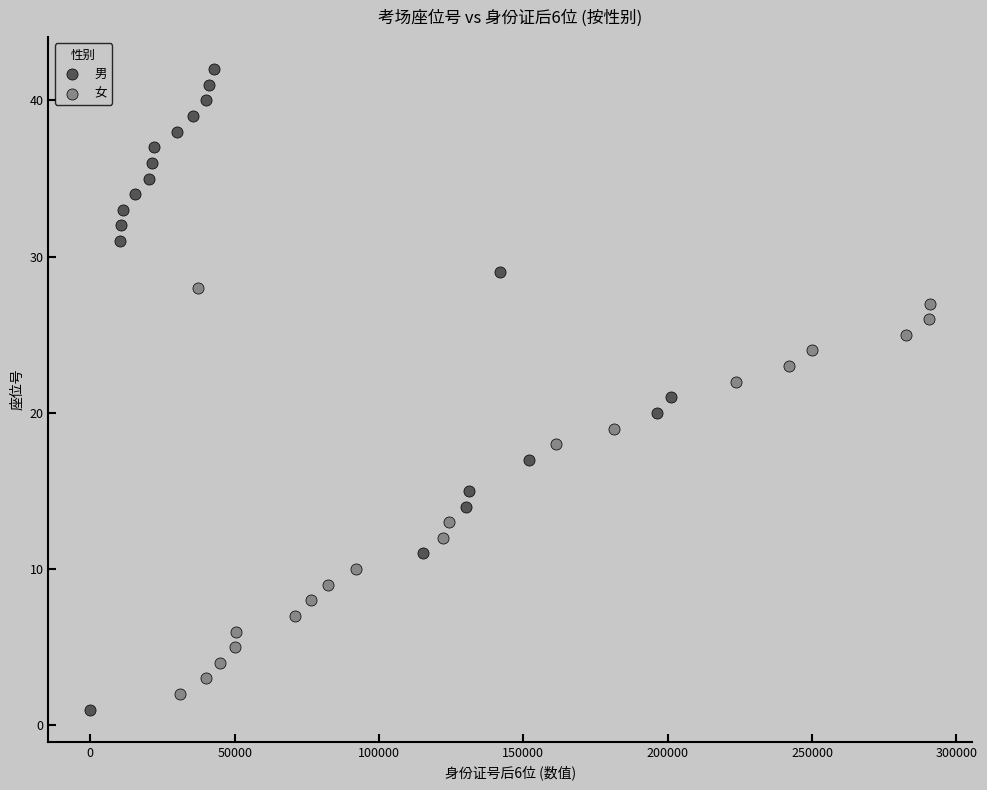

Which series has the widest spread of Y values?

男